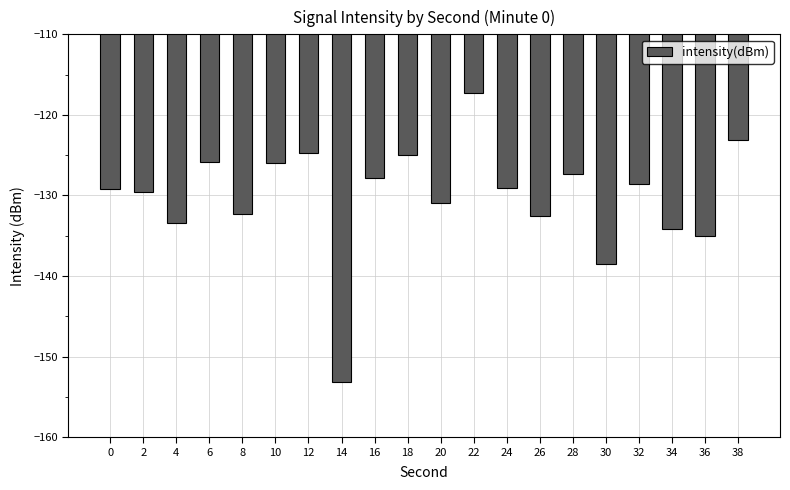

What is the difference between the maximum and minimum values?

35.9